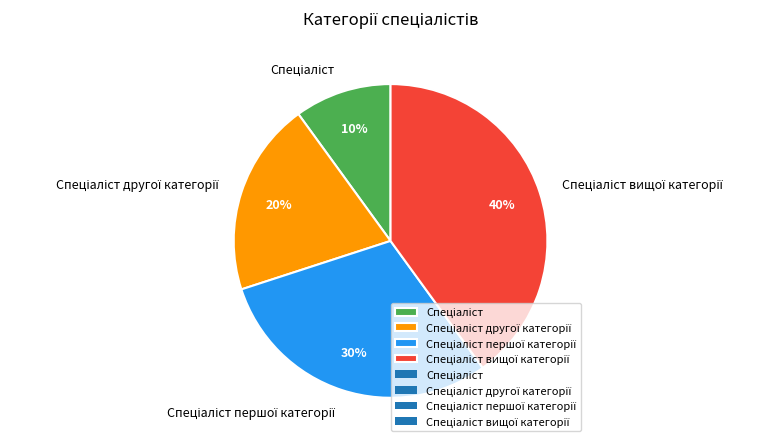

How many slices are in this pie chart?

4